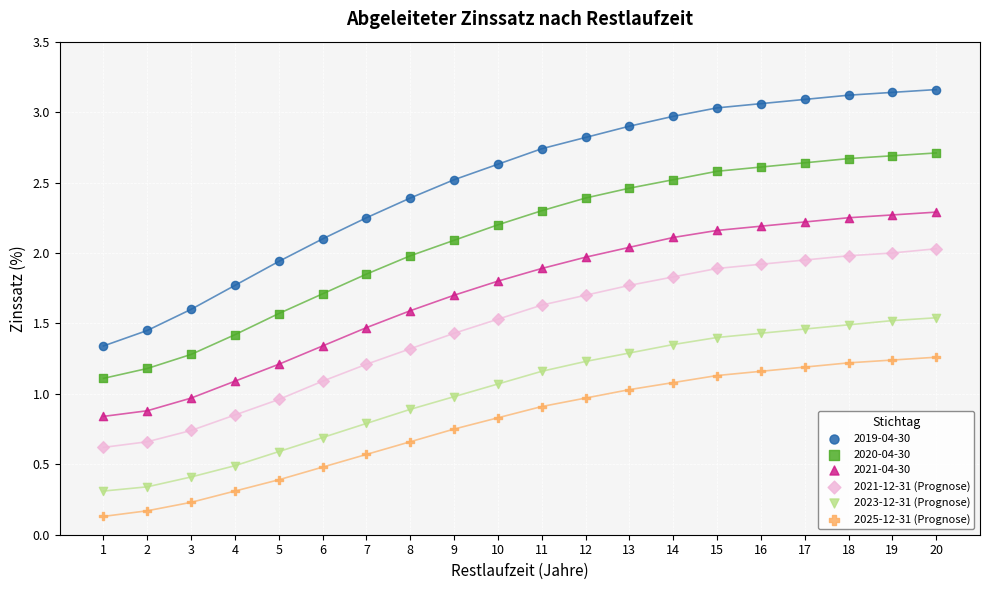

What are all the series names shown in the legend?

2019-04-30, 2020-04-30, 2021-04-30, 2021-12-31 (Prognose), 2023-12-31 (Prognose), 2025-12-31 (Prognose)